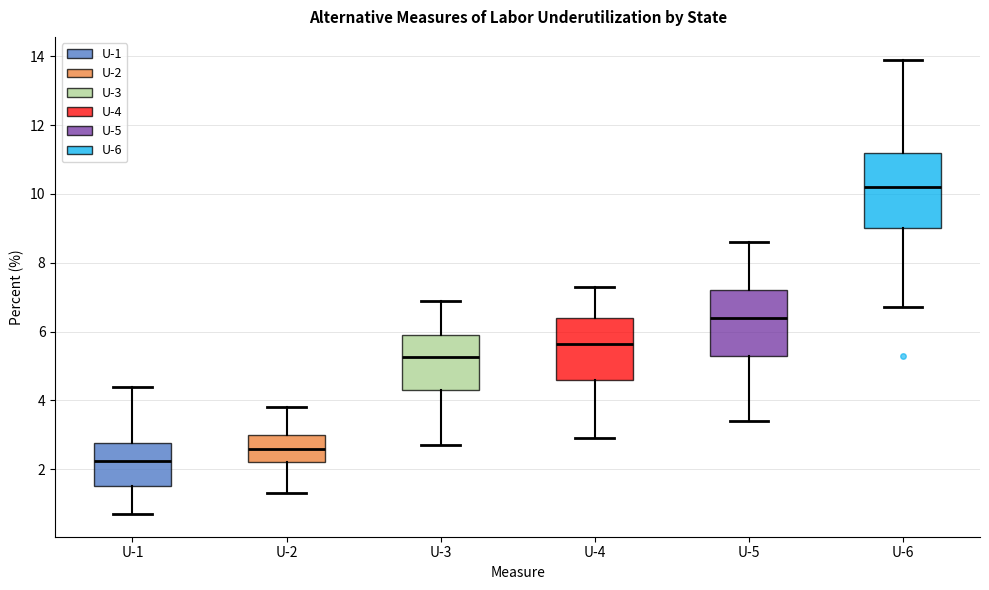

Reading left to right, transcribe this box plot: for each box, give where its median line is, the range the box spans, and where its two whiskers end, as read against the y-axis. The values are not printed on the chart, so give them approximately, as read against the axis.

U-1: median 2.2, box 1.6 to 2.8, whiskers 0.8 to 4.4
U-2: median 2.6, box 2.2 to 3.0, whiskers 1.4 to 3.8
U-3: median 5.2, box 4.4 to 6.0, whiskers 2.8 to 7.0
U-4: median 5.6, box 4.6 to 6.4, whiskers 3.0 to 7.4
U-5: median 6.4, box 5.4 to 7.2, whiskers 3.4 to 8.6
U-6: median 10.2, box 9.0 to 11.2, whiskers 6.8 to 14.0